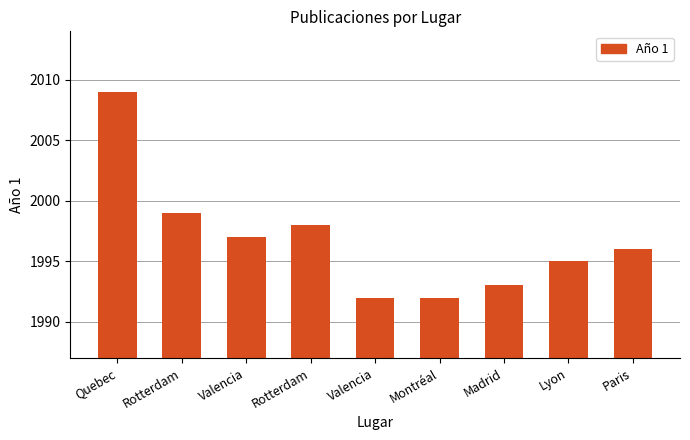

True or false: the data shows 684 at Quebec.

False